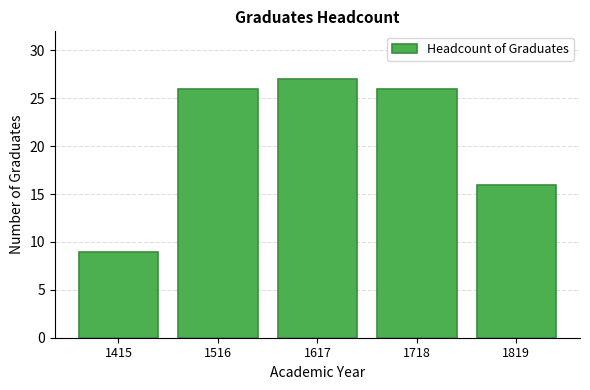

Reading left to right, transcribe all the data shown in this chart.

1415=9	1516=26	1617=27	1718=26	1819=16